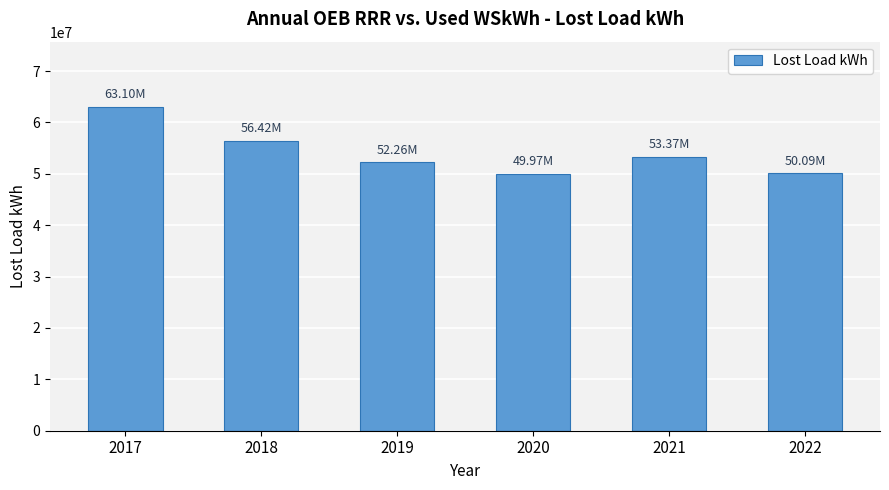

What is the average value?

54203020.8